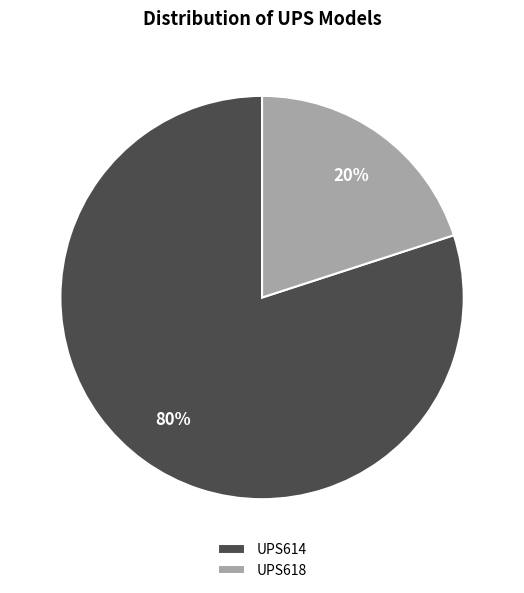

Rank the categories by value from highest to lowest.

UPS614, UPS618